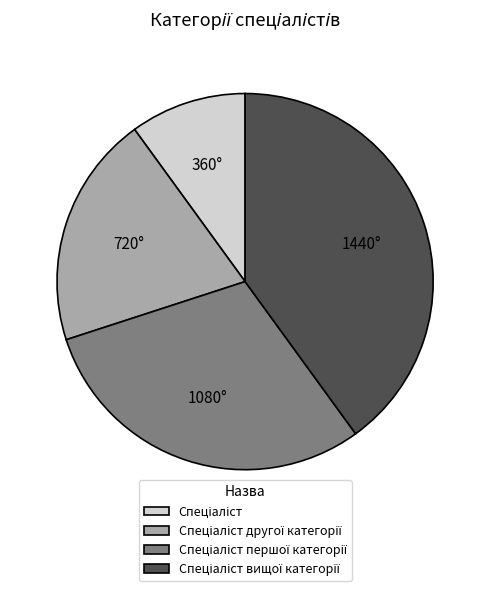

Count the number of slices in the pie.

4